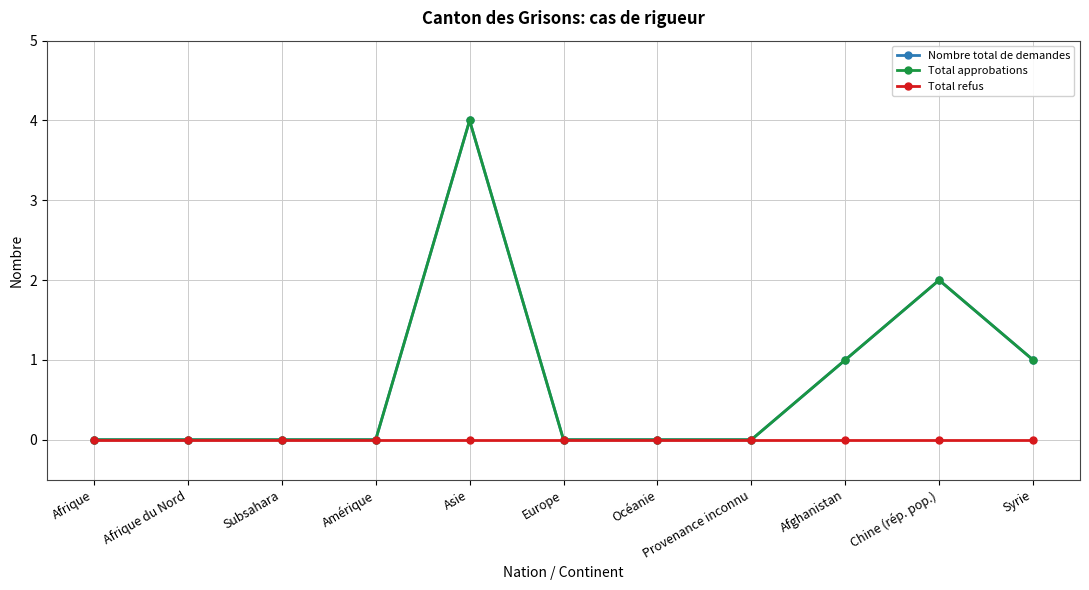

Does the chart display data point markers on the line(s)?

Yes